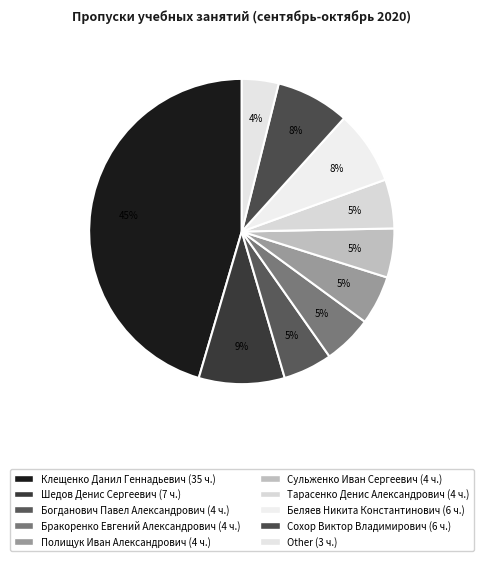

How many segments does this pie chart have?

10